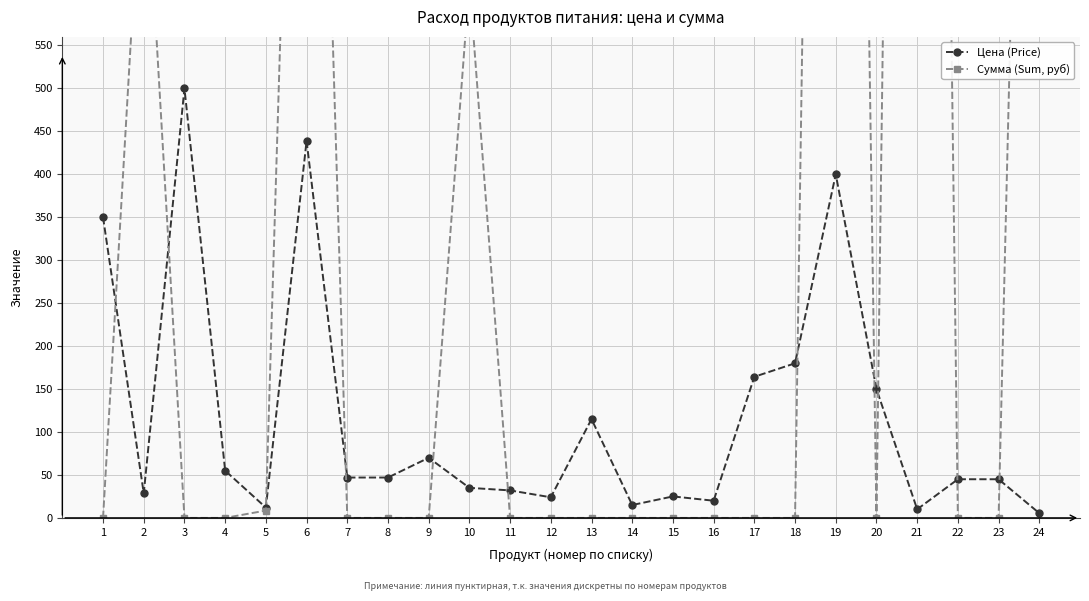

What is the sum of the Цена (Price) values at 17 and 5?

176.3